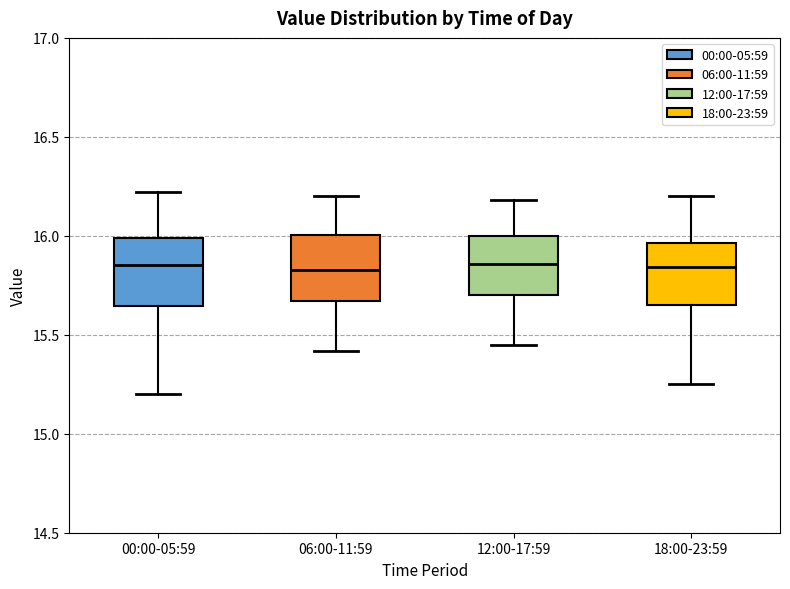

Where is the lower edge of the box for 06:00-11:59 on the y-axis? The values are not printed on the chart, so give them approximately, as read against the axis.

15.65